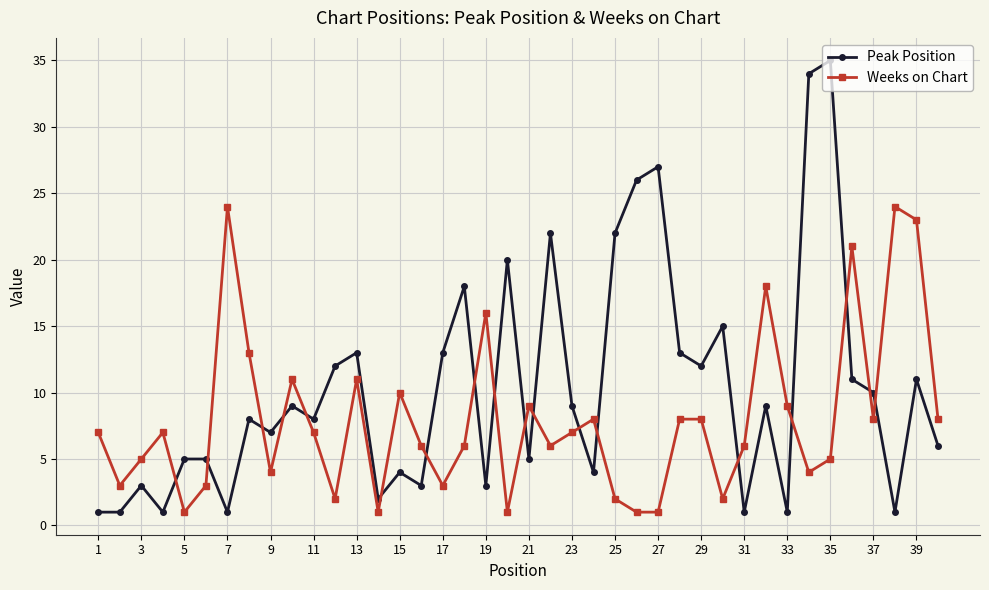

What is the value of the Peak Position point at the 28th from the left?

13